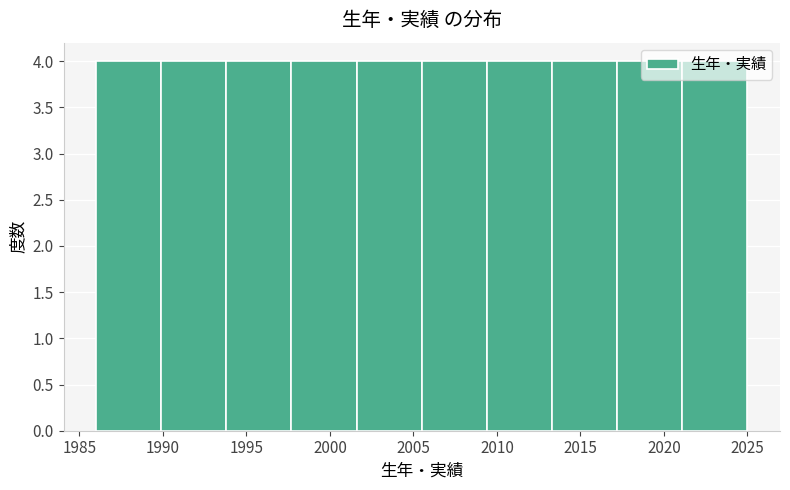

Reading left to right, transcribe this chart: for each bar, give the range it covers on the x-axis and its height. Neither the bar edges nor the heights are printed on the chart, so give them approximately, as read against the axes.

1986.0 to 1989.9: 4
1989.9 to 1993.8: 4
1993.8 to 1997.7: 4
1997.7 to 2001.6: 4
2001.6 to 2005.5: 4
2005.5 to 2009.4: 4
2009.4 to 2013.3: 4
2013.3 to 2017.2: 4
2017.2 to 2021.1: 4
2021.1 to 2025.0: 4